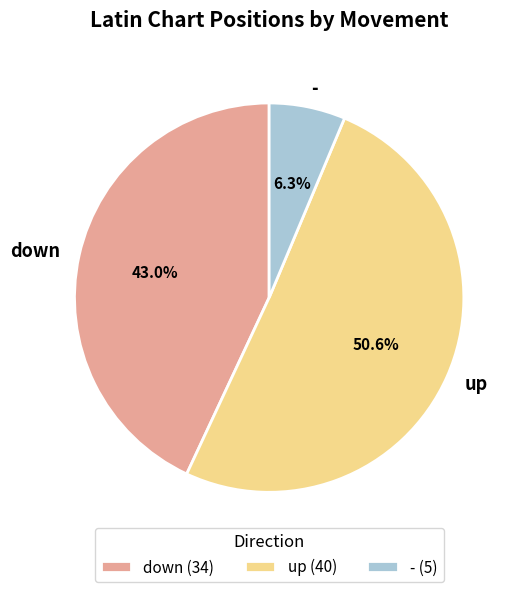

What percentage is the up slice, to the nearest percent?

51%